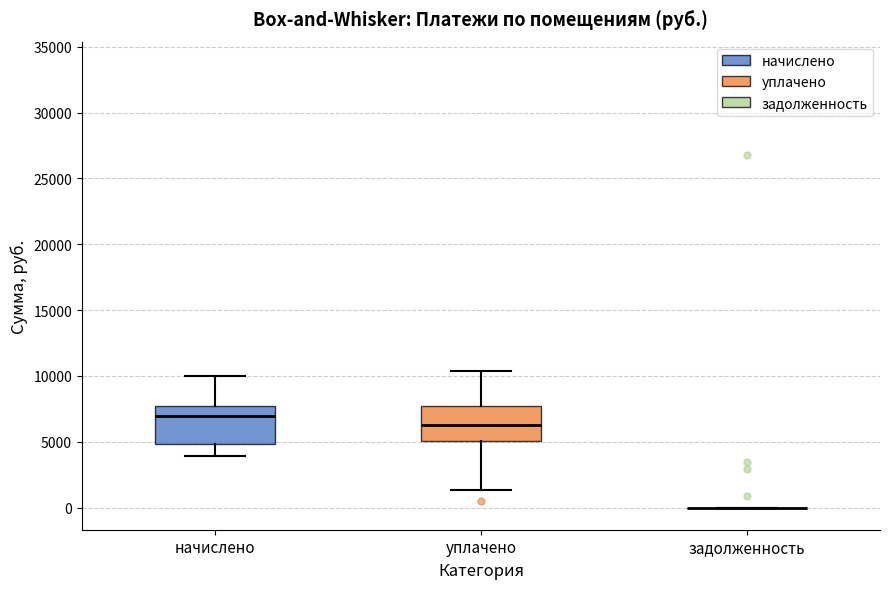

Where is the upper edge of the box for уплачено on the y-axis? The values are not printed on the chart, so give them approximately, as read against the axis.

7500